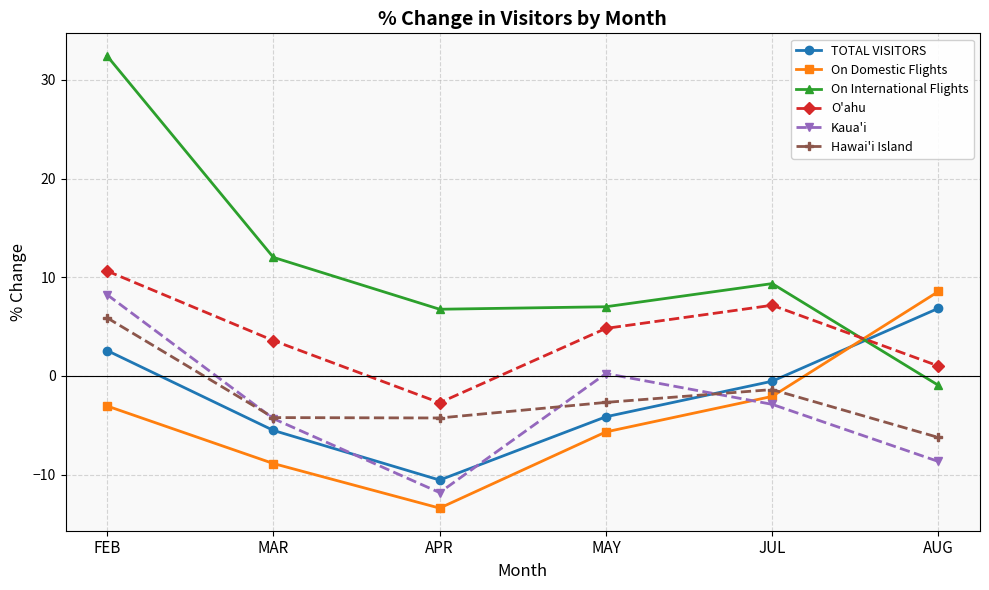

What is the total value across all series at MAR?

-7.3